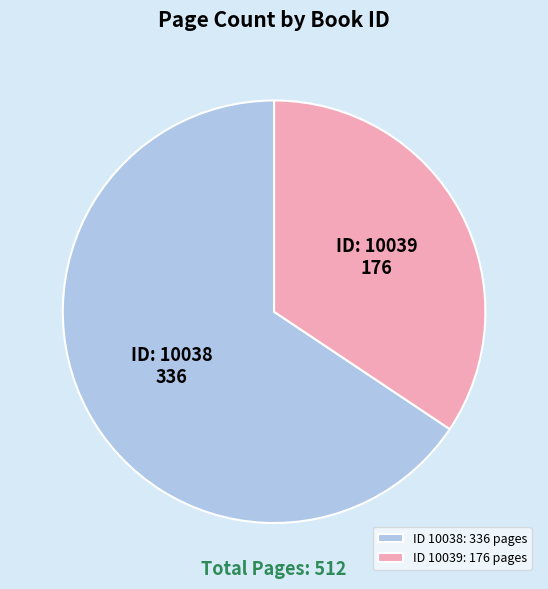

Does ID: 10039 account for over 50% of the chart?

No